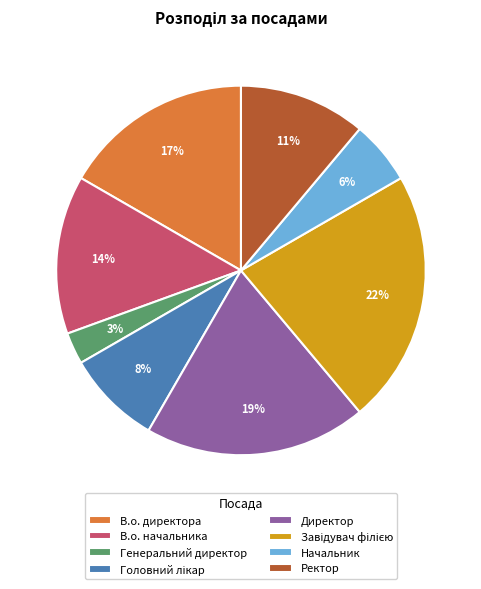

To the nearest percent, what portion does Директор represent?

19%